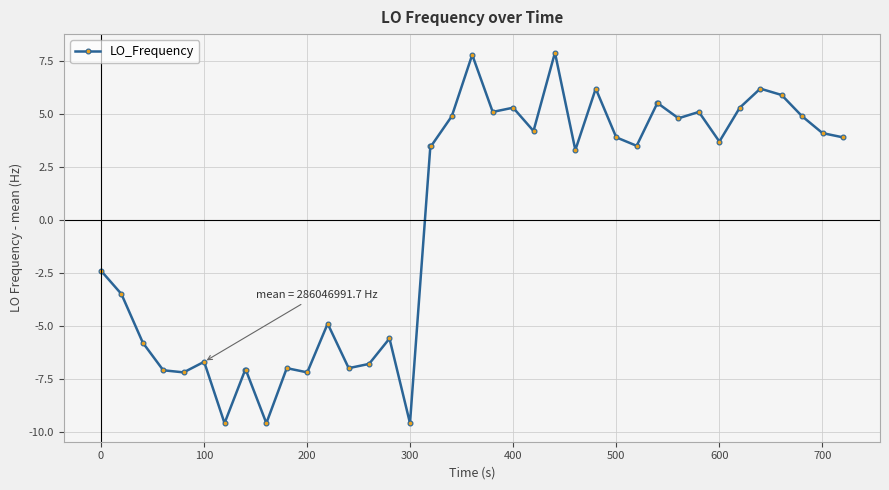

What is the greatest value displayed?

7.9